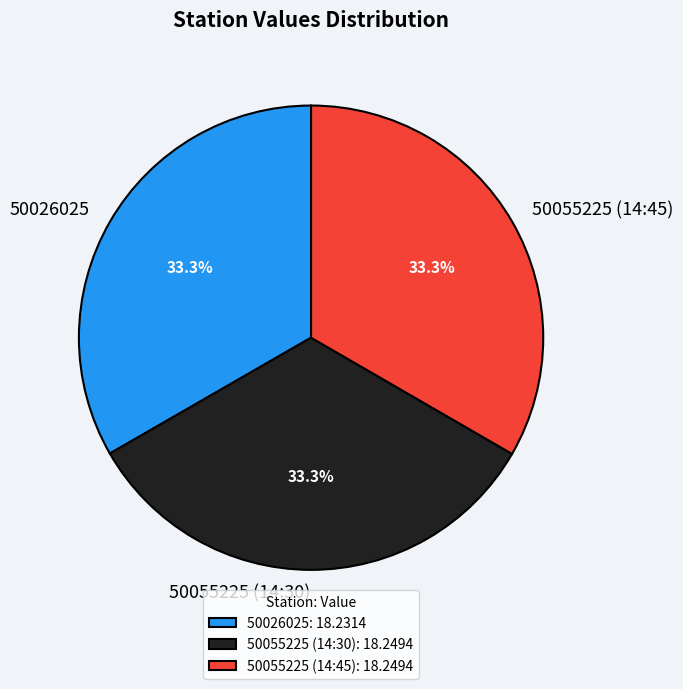

Is 50055225 (14:30) the majority of the pie?

No